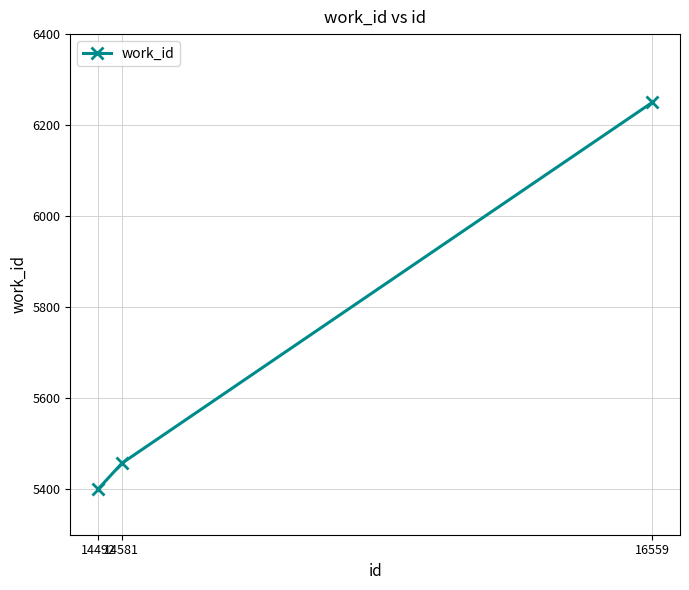

Does the chart display data point markers on the line(s)?

Yes